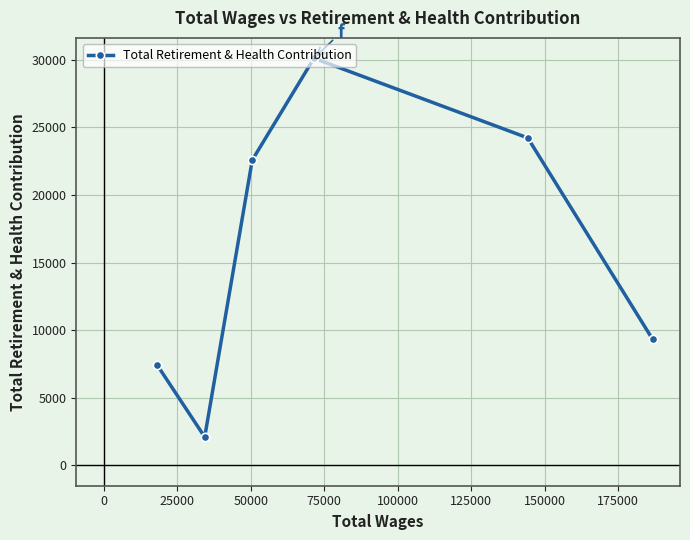

How many interior local valleys (lower than both neighbors) does the data have?

1